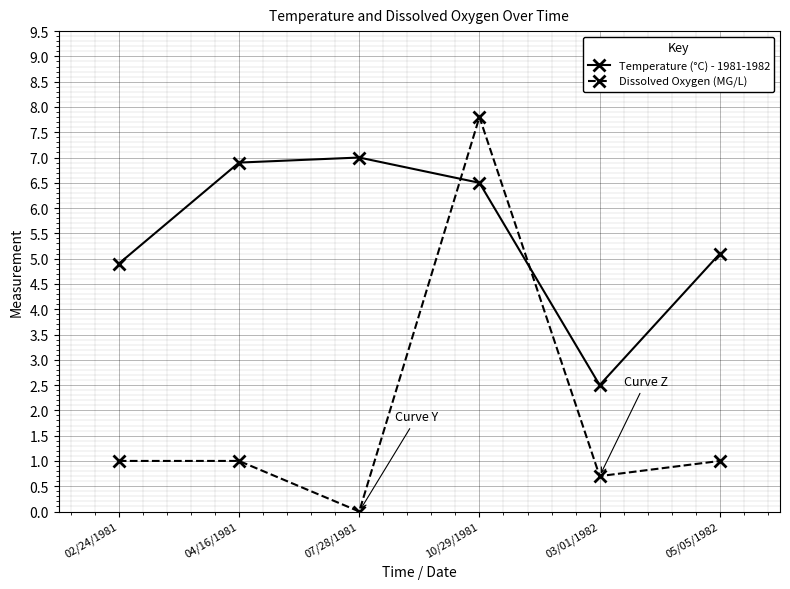

What position from the right is 04/16/1981?

5